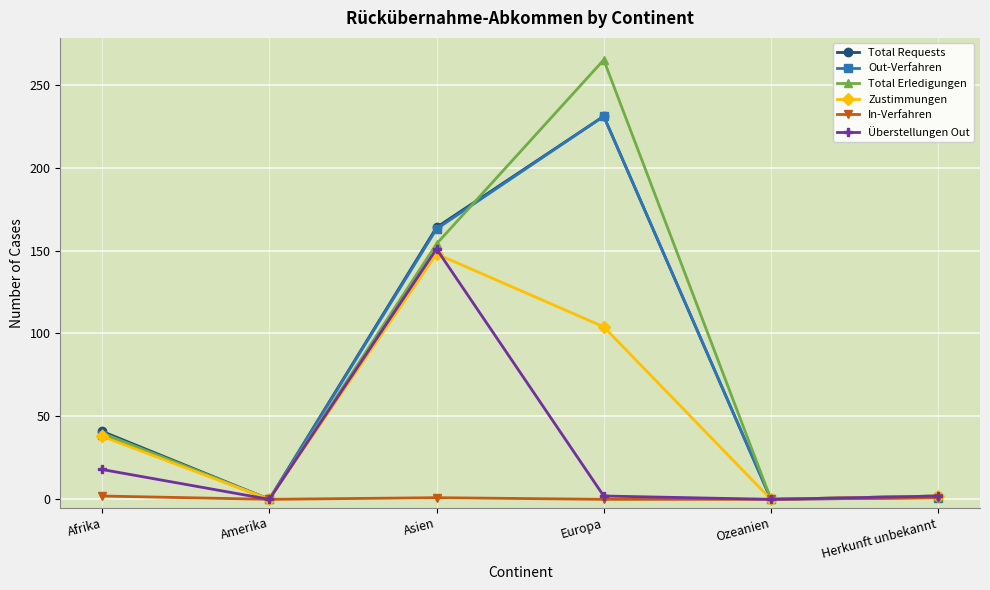

Count the number of data series in this chart.

6